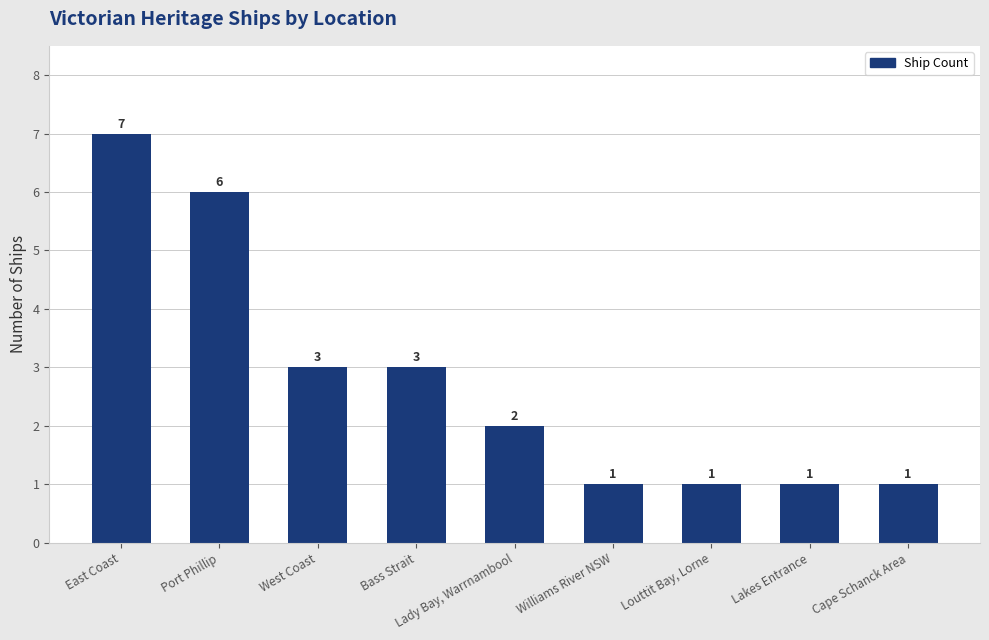

Count the number of categories in the chart.

9